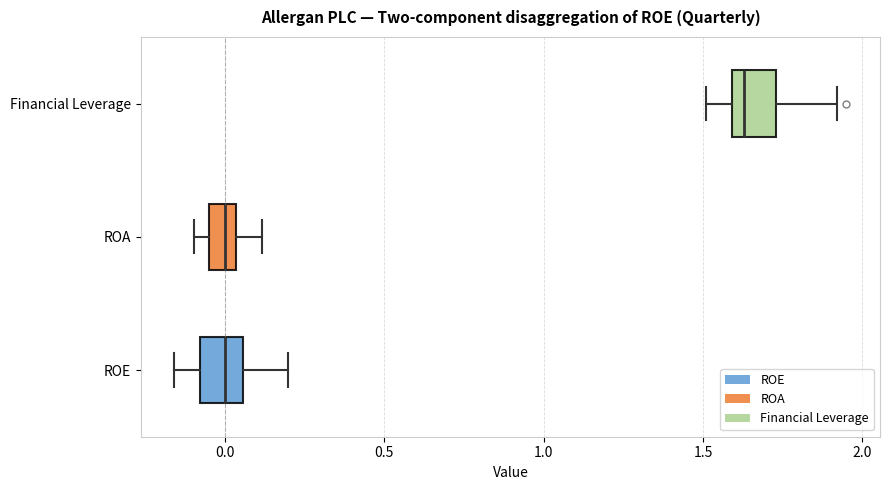

Reading bottom to top, read every box against the x-axis: the position of its median line, the range the box covers, and the ends of its whiskers. The values are not printed on the chart, so give them approximately, as read against the axis.

ROE: median 0.00, box -0.10 to 0.05, whiskers -0.15 to 0.20
ROA: median 0.00, box -0.05 to 0.05, whiskers -0.10 to 0.10
Financial Leverage: median 1.65, box 1.60 to 1.75, whiskers 1.50 to 1.90